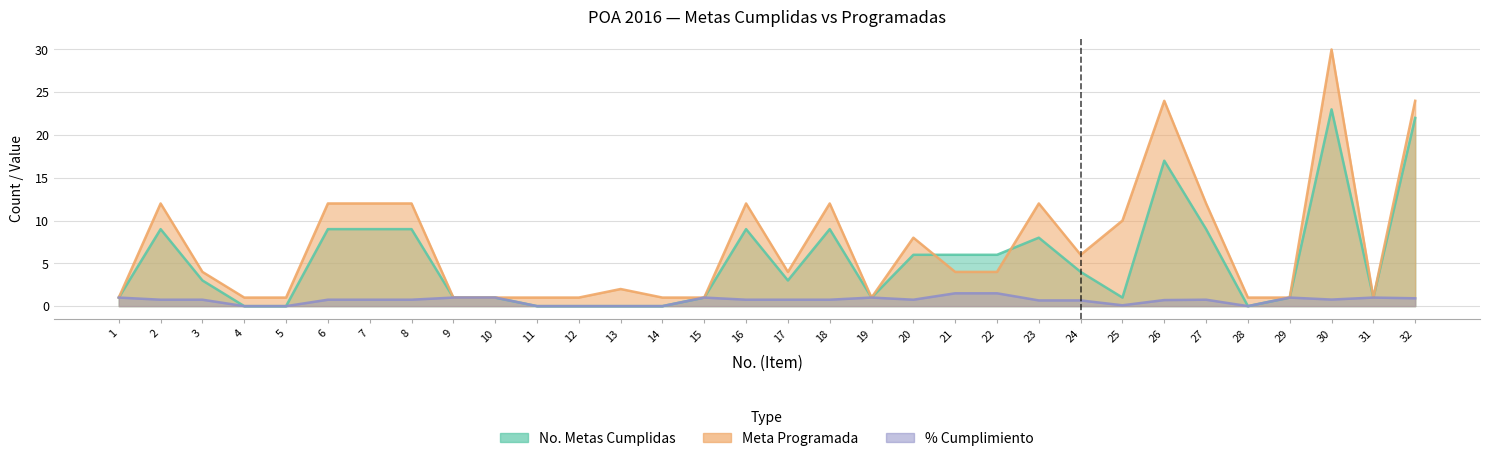

Which label corresponds to the smallest value in the chart?

4